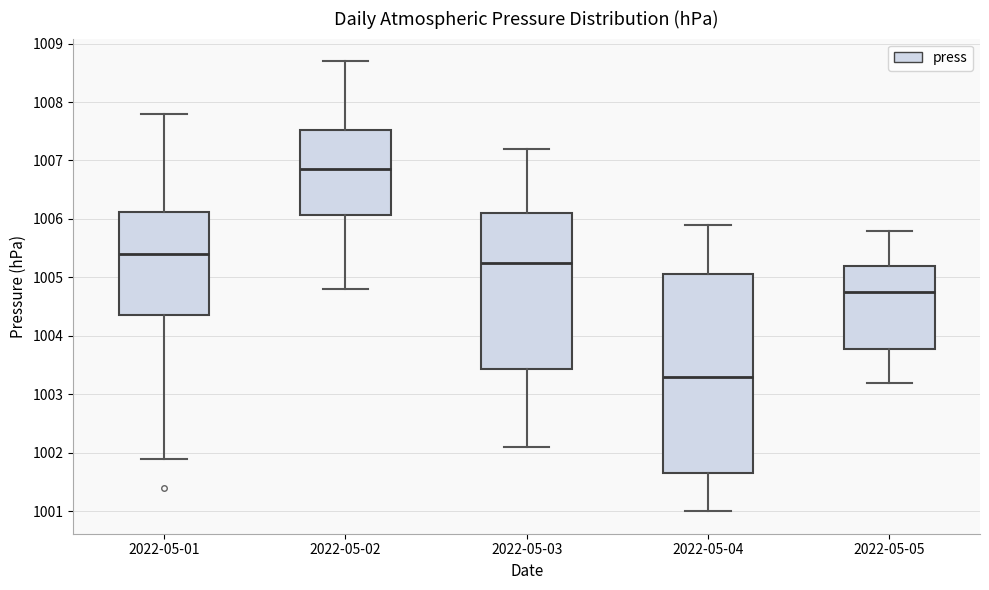

Reading left to right, transcribe this box plot: for each box, give where its median line is, the range the box spans, and where its two whiskers end, as read against the y-axis. The values are not printed on the chart, so give them approximately, as read against the axis.

2022-05-01: median 1005.4, box 1004.4 to 1006.1, whiskers 1001.9 to 1007.8
2022-05-02: median 1006.9, box 1006.1 to 1007.5, whiskers 1004.8 to 1008.7
2022-05-03: median 1005.3, box 1003.4 to 1006.1, whiskers 1002.1 to 1007.2
2022-05-04: median 1003.3, box 1001.7 to 1005.1, whiskers 1001.0 to 1005.9
2022-05-05: median 1004.8, box 1003.8 to 1005.2, whiskers 1003.2 to 1005.8